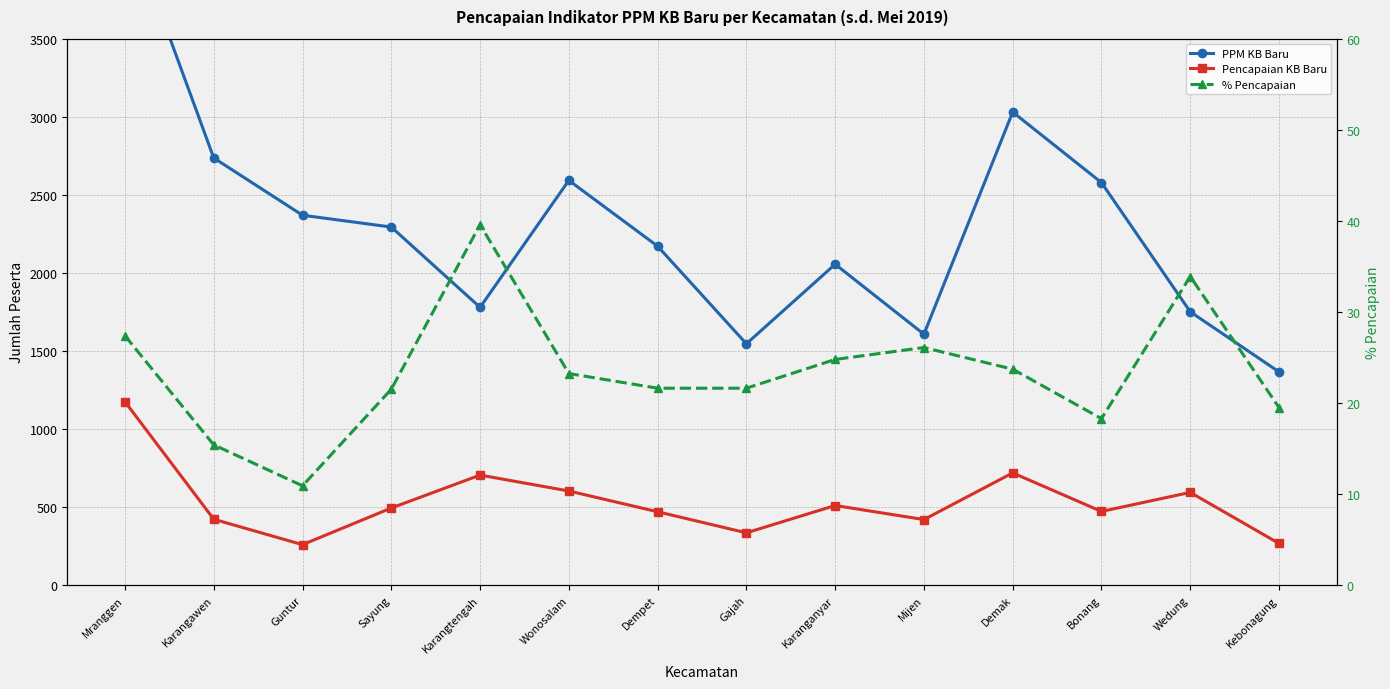

True or false: Pencapaian KB Baru and PPM KB Baru intersect in this chart.

False